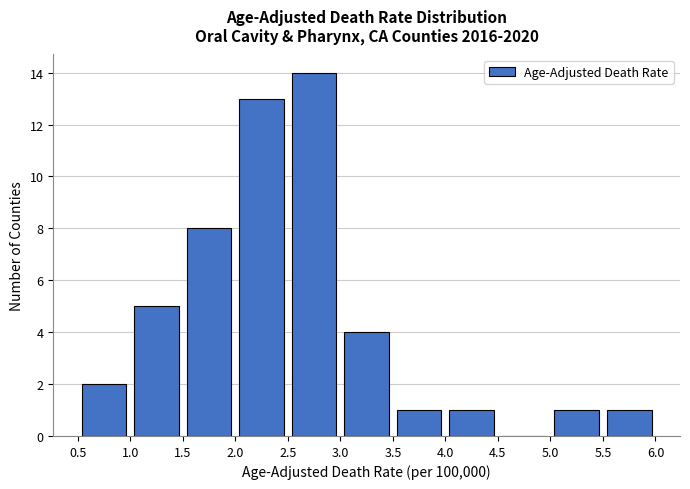

Which range on the x-axis has the tallest bar?

2.5 to 3.0